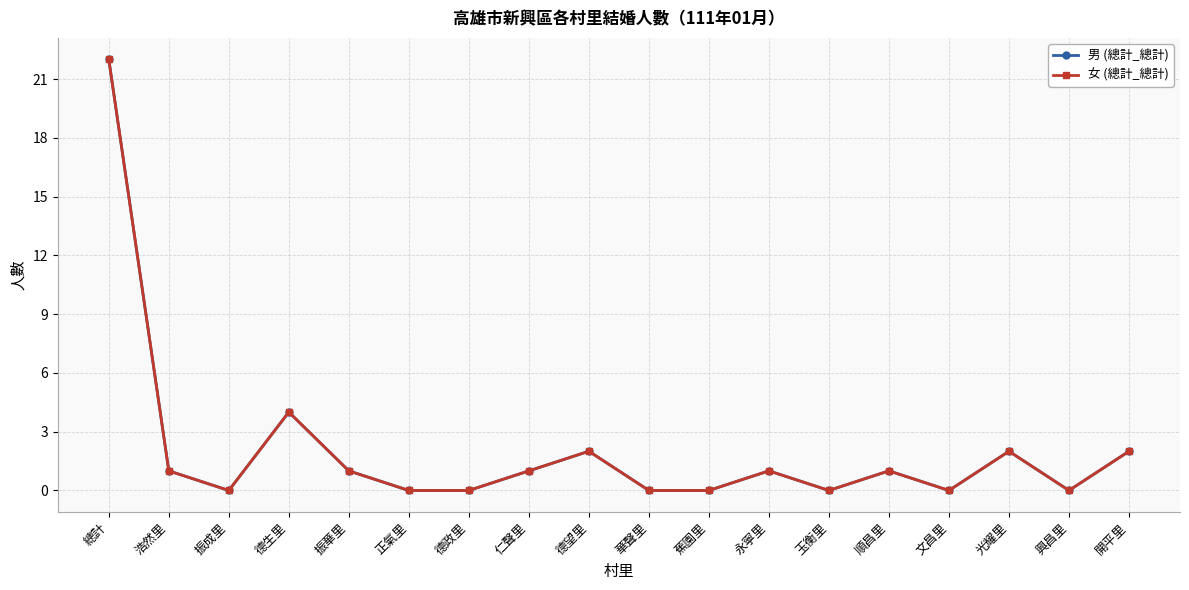

Where is the first local minimum for 女 (總計_總計)?

振成里